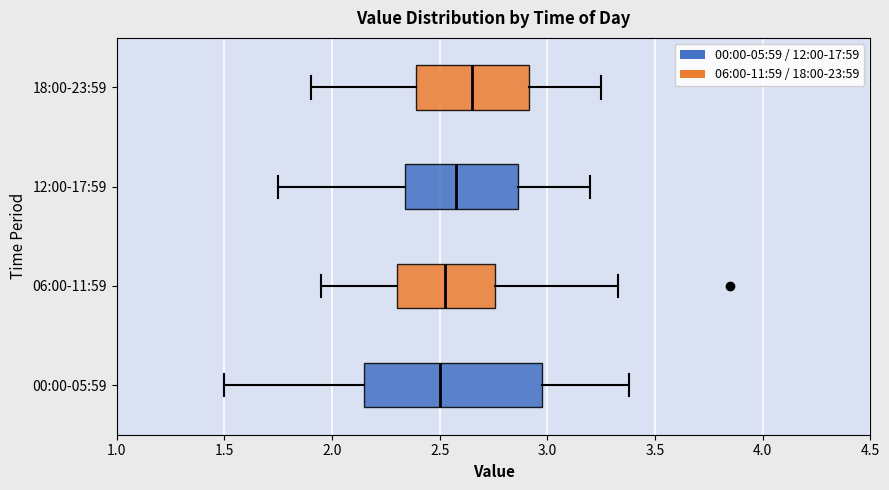

Which box is the widest, from its left edge to its right edge?

00:00-05:59